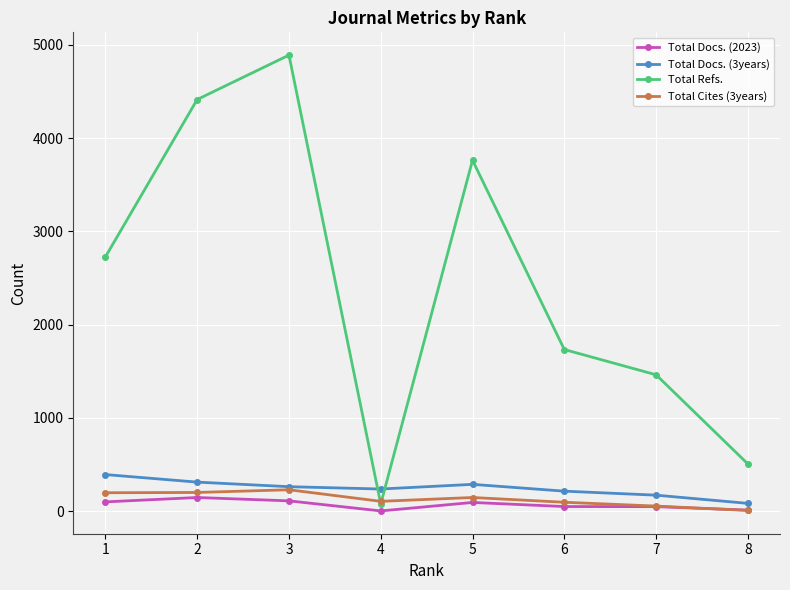

The value of Total Docs. (3years) at 2 is 312. True or false?

True